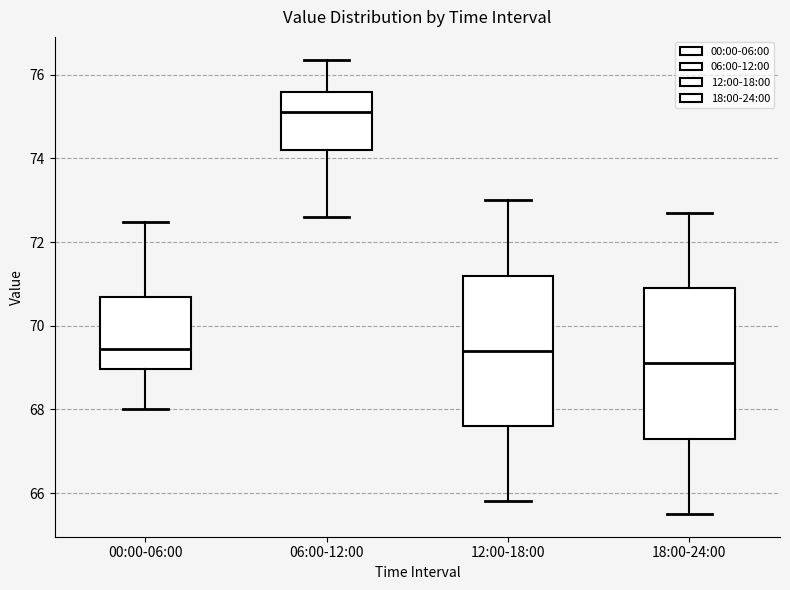

Where is the upper edge of the box for 00:00-06:00 on the y-axis? The values are not printed on the chart, so give them approximately, as read against the axis.

70.6